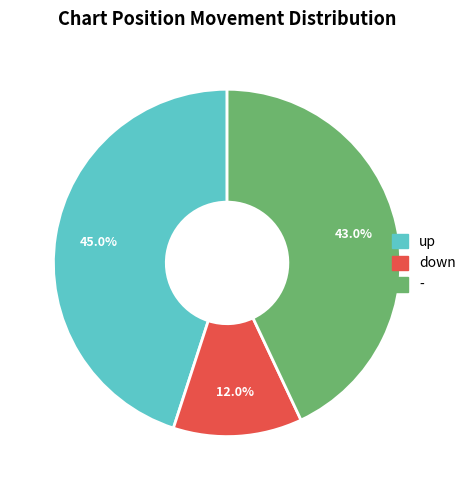

Which has a higher value, down or -?

-